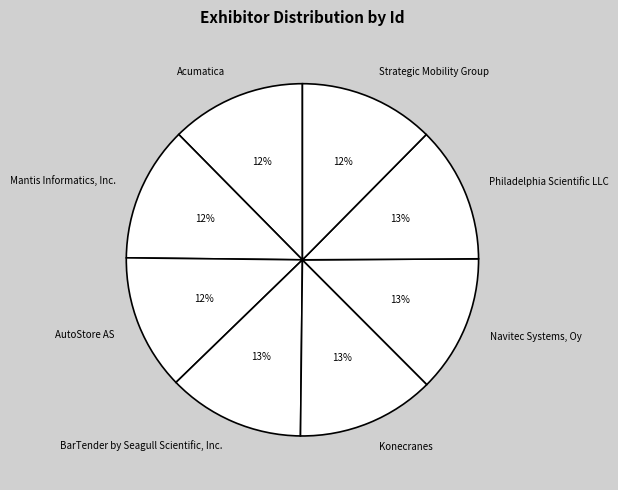

To the nearest percent, what is the combined percentage of Mantis Informatics, Inc. and Konecranes?

25%